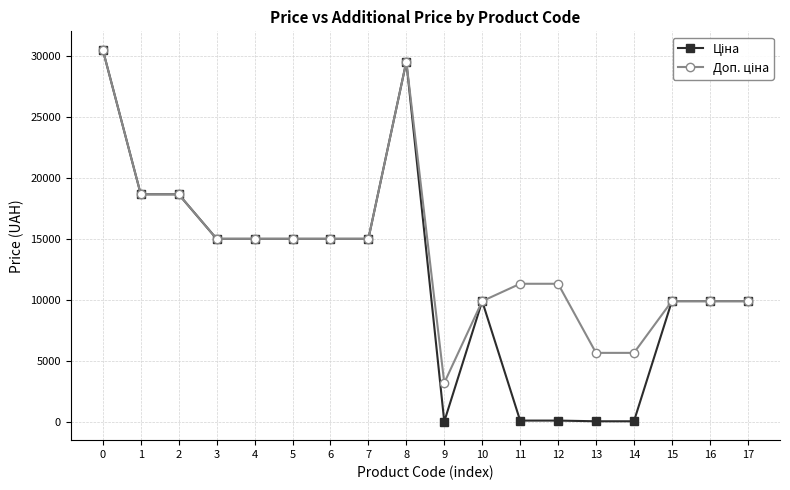

Where is the first local minimum for Доп. ціна?

9